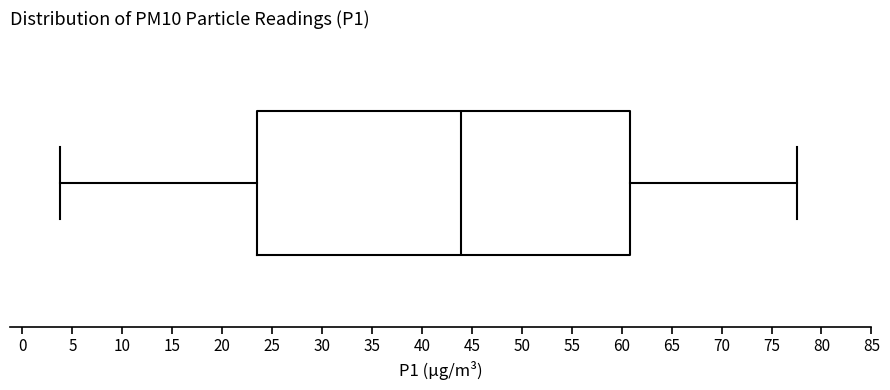

Read this box plot against the x-axis: the position of the median line, the range covered by the box, and the ends of both whiskers. The values are not printed on the chart, so give them approximately, as read against the axis.

median 44.0, box 23.5 to 61.0, whiskers 4.0 to 77.5